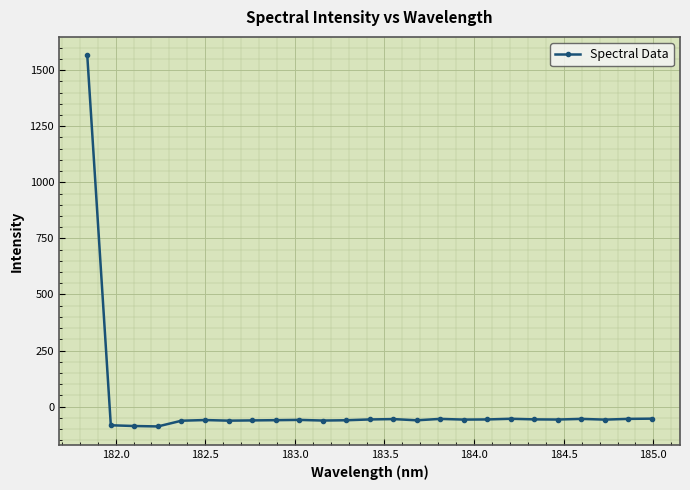

What is the minimum value shown in the chart?

-88.3